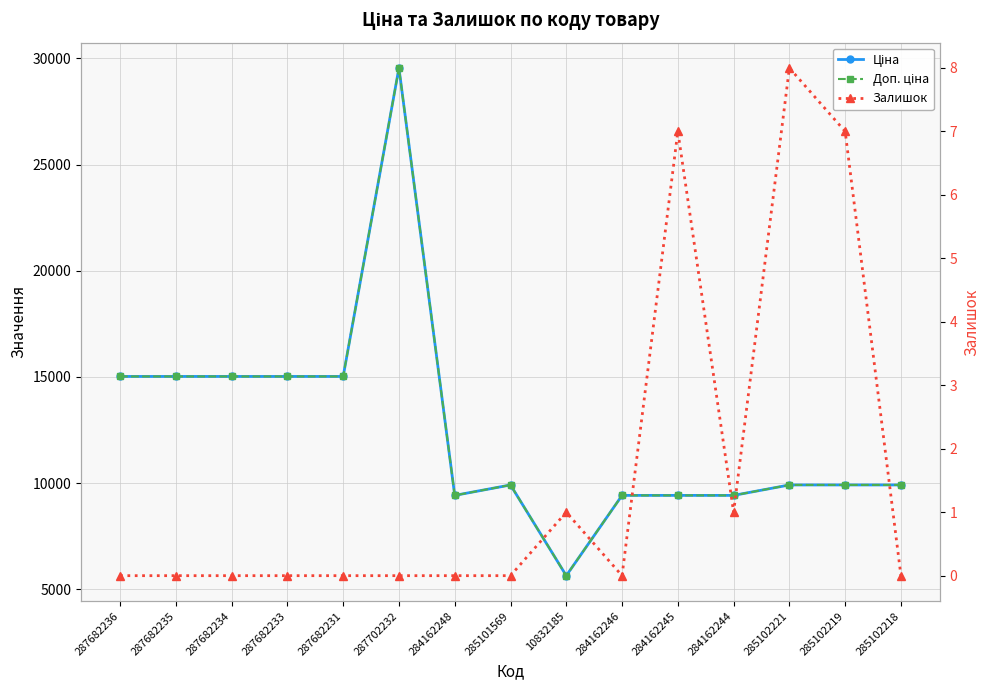

What is the sum of the Ціна values at 285102221 and 285102219?

19817.0